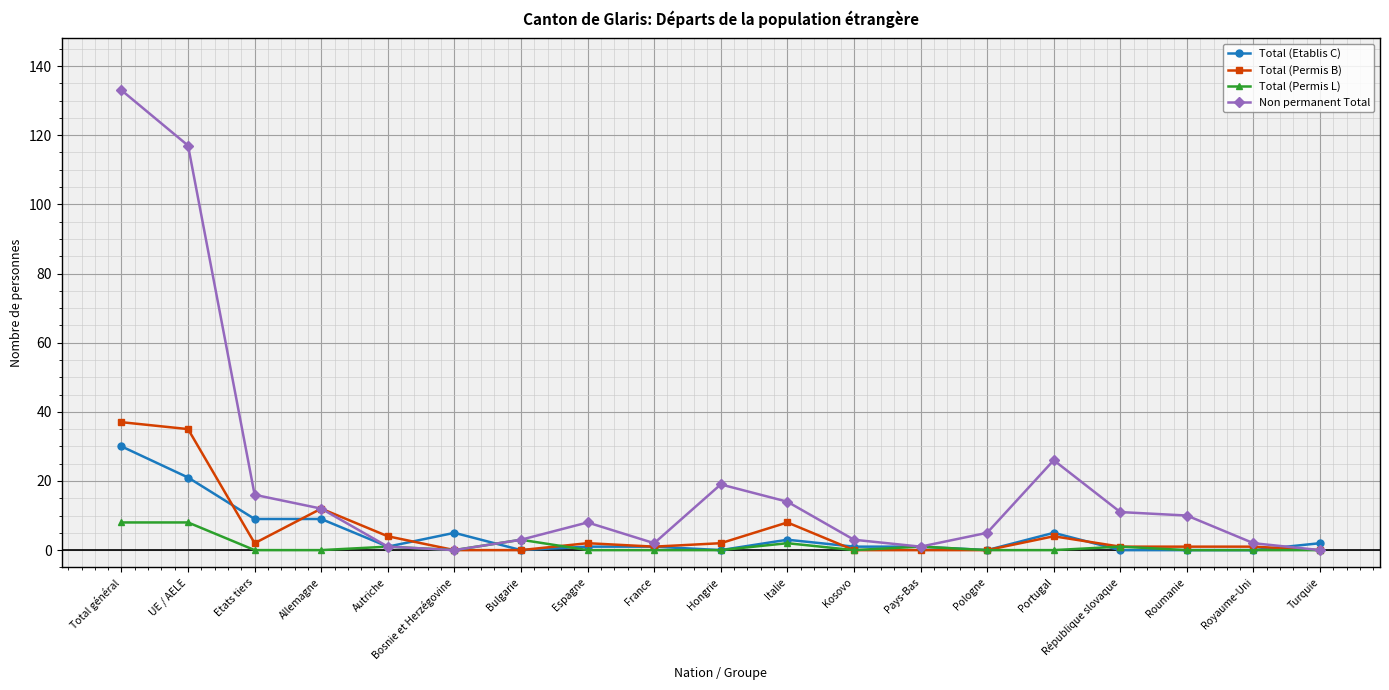

The Total (Etablis C) series shows 5 at Portugal. True or false?

True